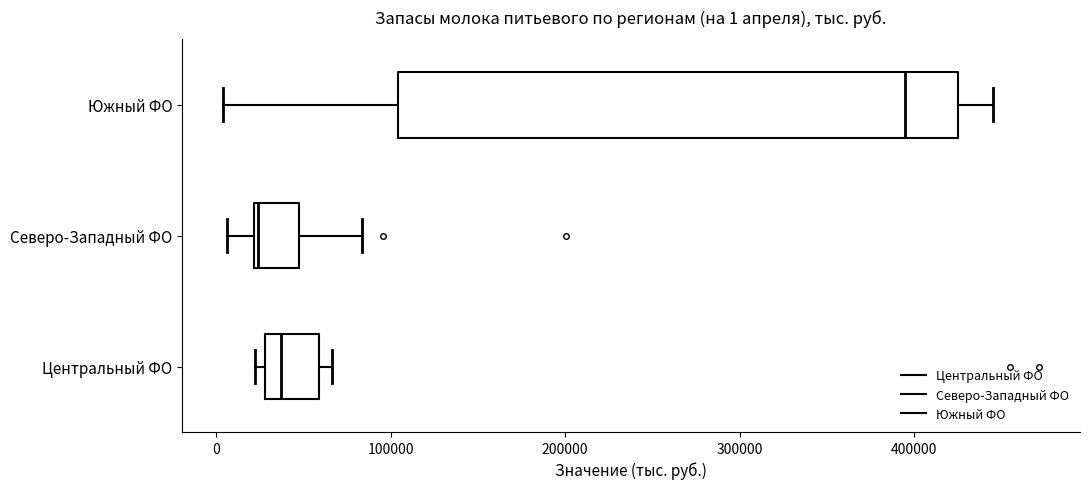

Which box has the furthest to the right median line?

Южный ФО